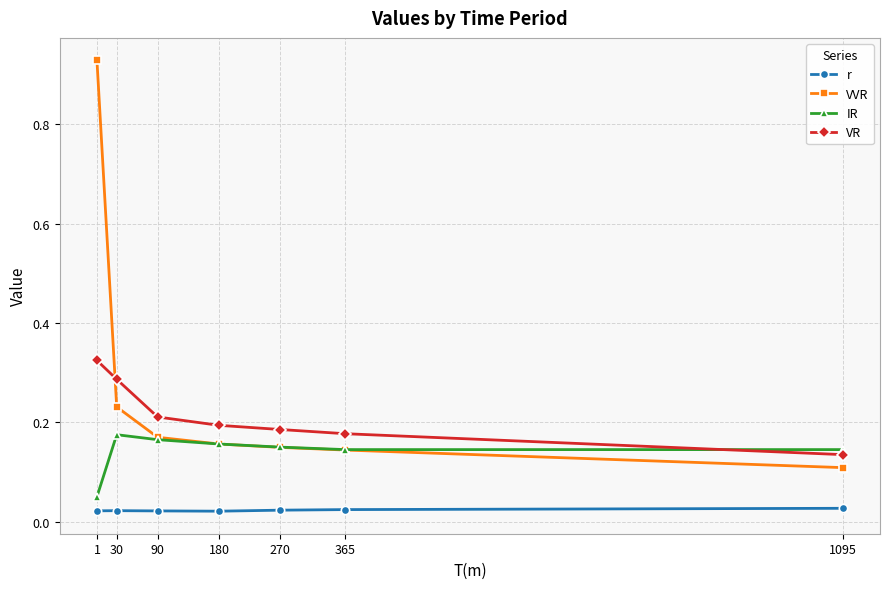

At which label is VR closest to 0?

1095